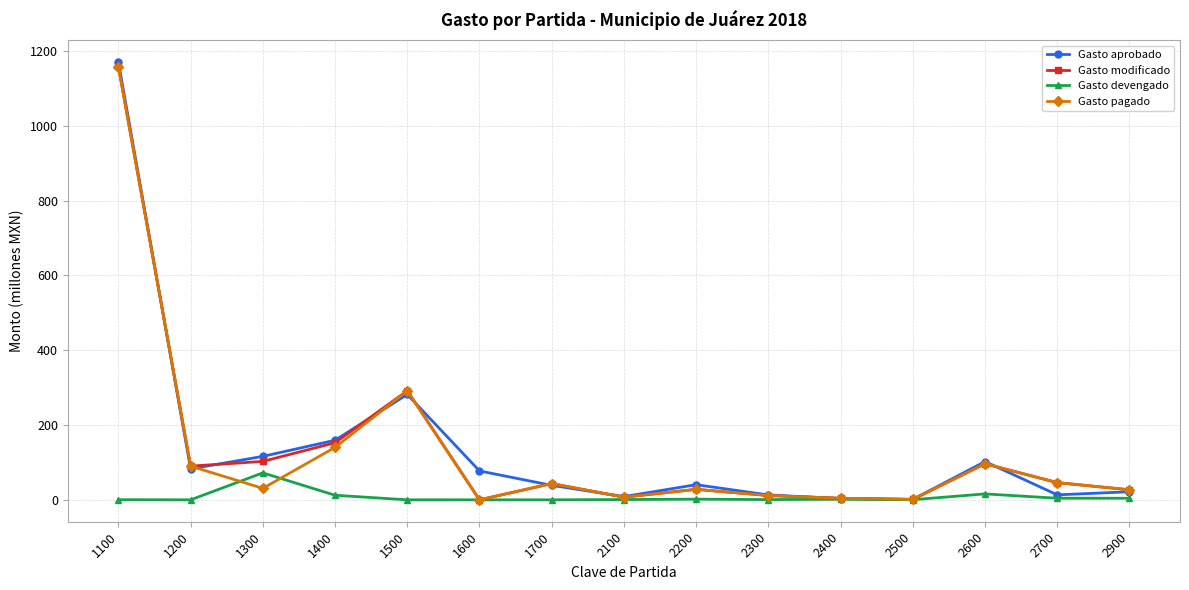

What is the maximum value shown in the chart?

1170.9